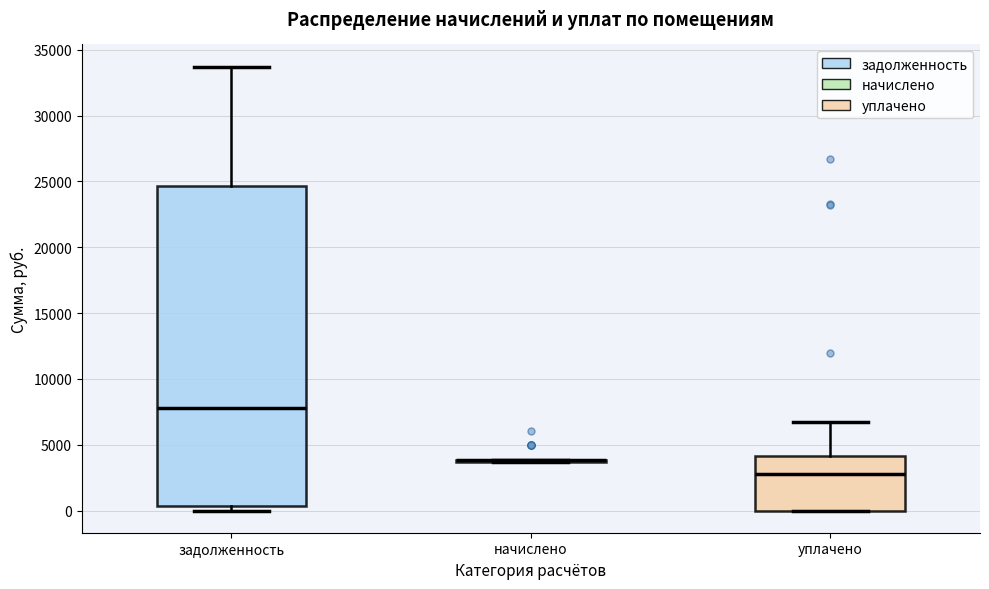

Where does the upper whisker of the box for задолженность end on the y-axis? The values are not printed on the chart, so give them approximately, as read against the axis.

33500